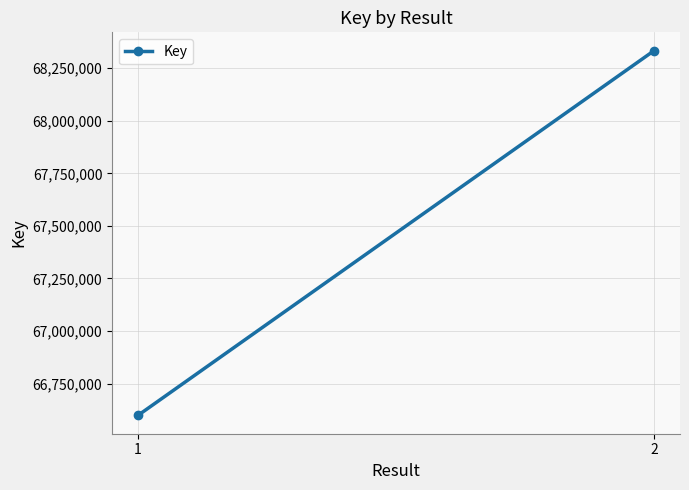

List the labels in order of value, smallest first.

1, 2